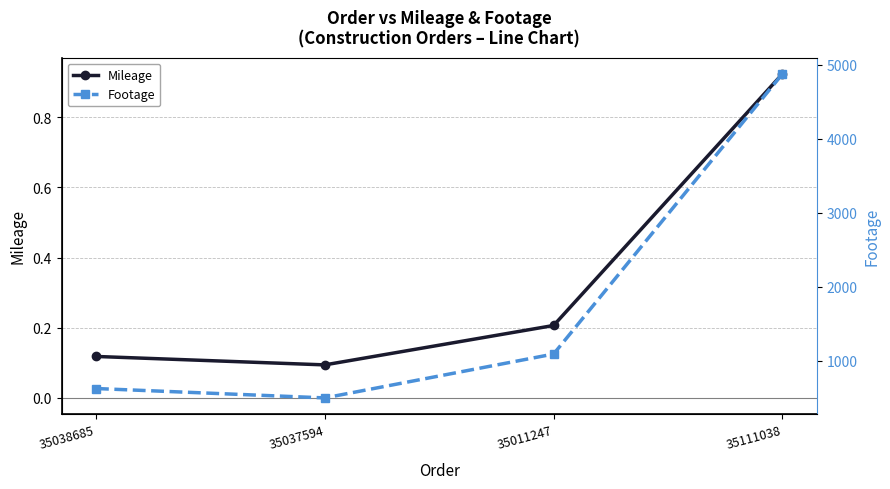

At how many categories does at least one series exceed 4022?

1